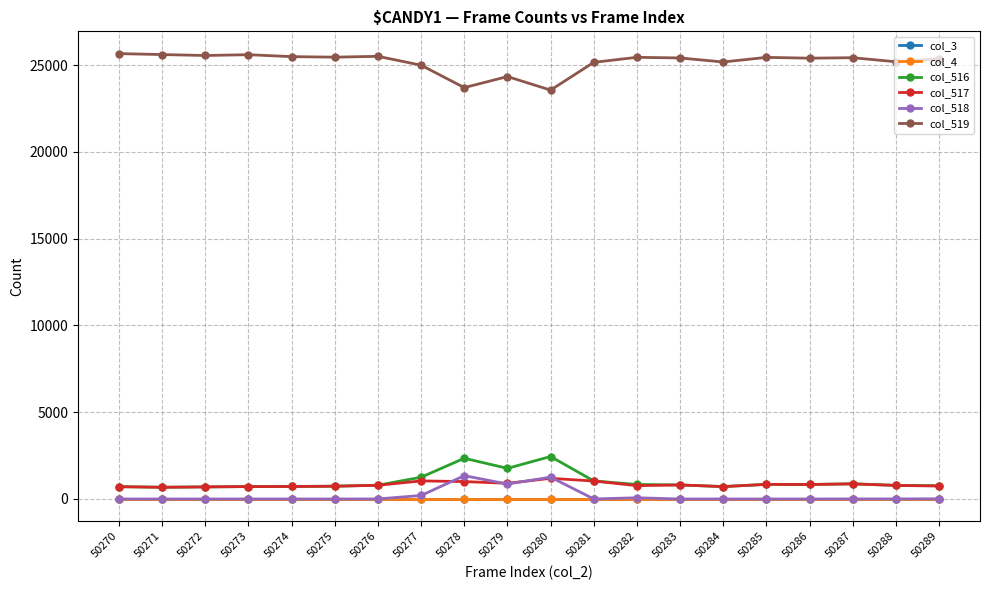

Is the value of col_3 at 50270 greater than the value of col_518 at 50270?

No